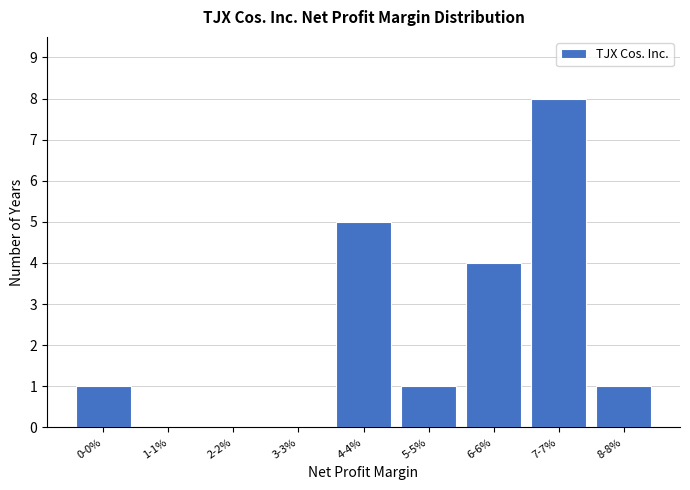

Reading left to right, extract all data points from this chart.

0-0%=1	1-1%=0	2-2%=0	3-3%=0	4-4%=5	5-5%=1	6-6%=4	7-7%=8	8-8%=1